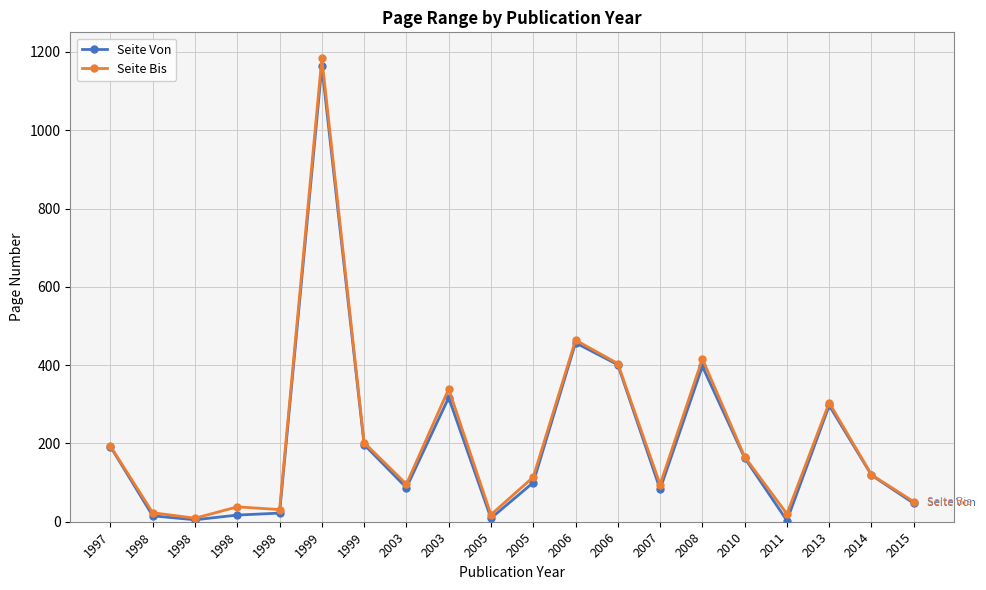

What is the difference between the maximum and minimum values in the Seite Bis series?

1175